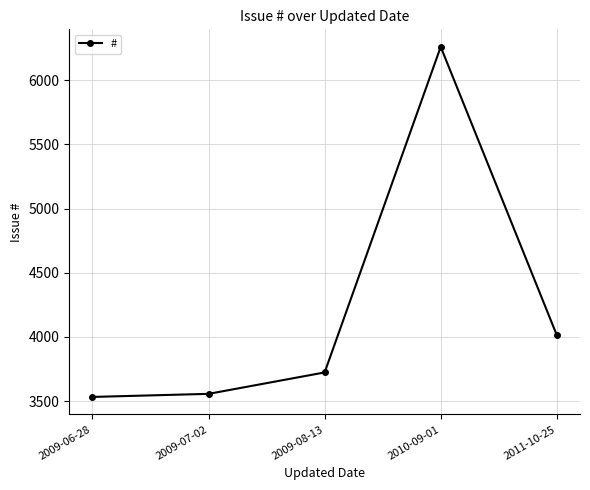

Count the number of data series in this chart.

1